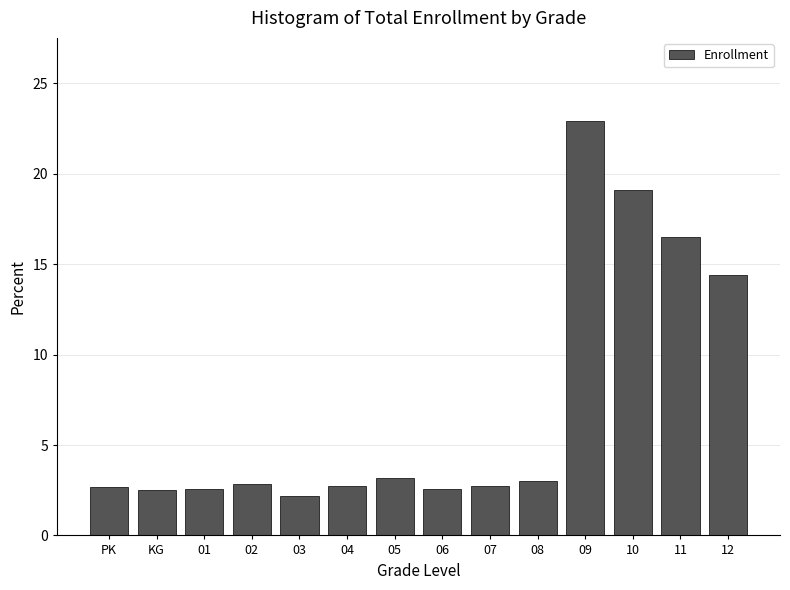

What is the change in value from KG to 05?

+0.7